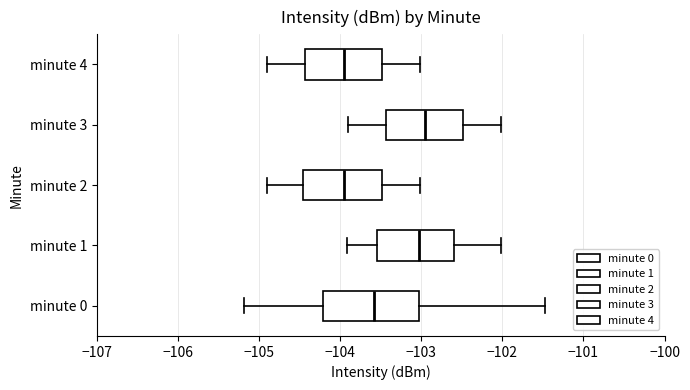

Where does the right whisker of the box for minute 4 end on the x-axis? The values are not printed on the chart, so give them approximately, as read against the axis.

-103.0